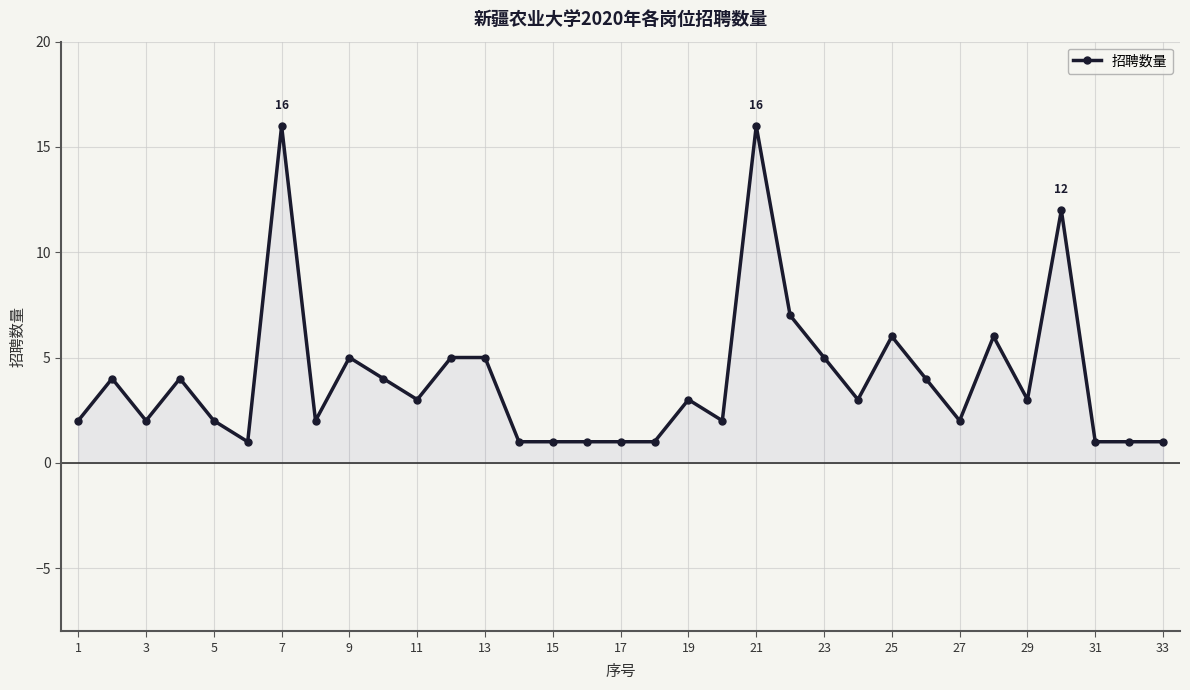

What is the average value?

4